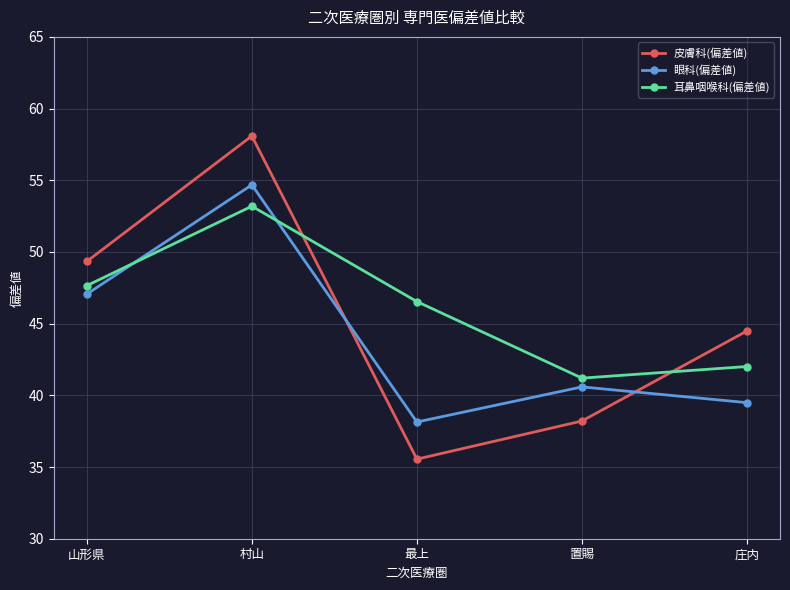

What is the difference between the highest and lowest values at 庄内?

5.0